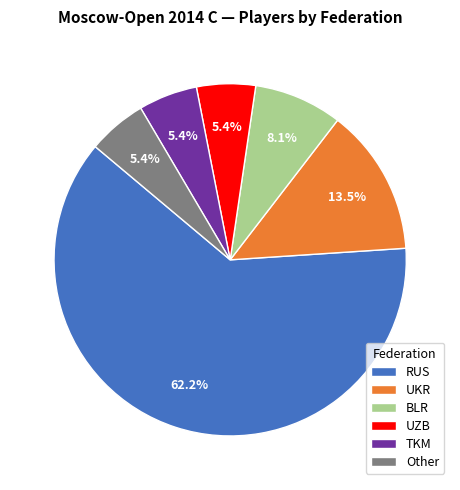

What is the ratio of the value at UKR to the value at UZB?

2.5